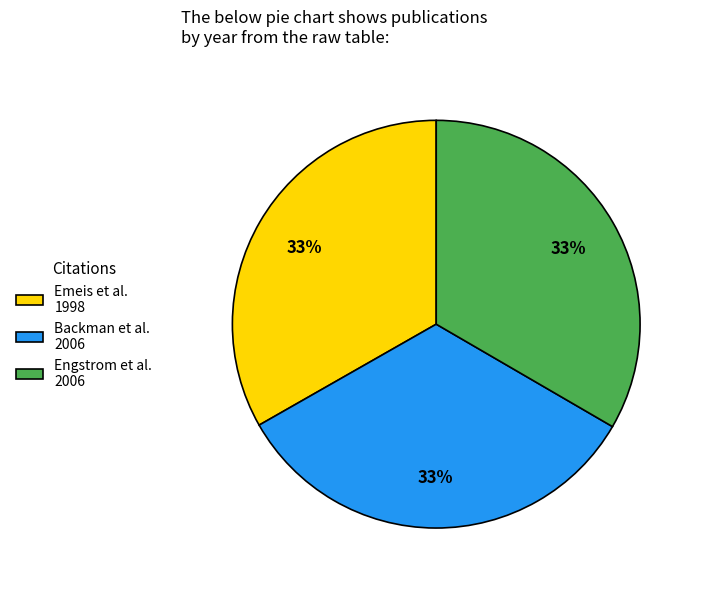

True or false: Emeis et al. 1998 accounts for 46% of the total.

False